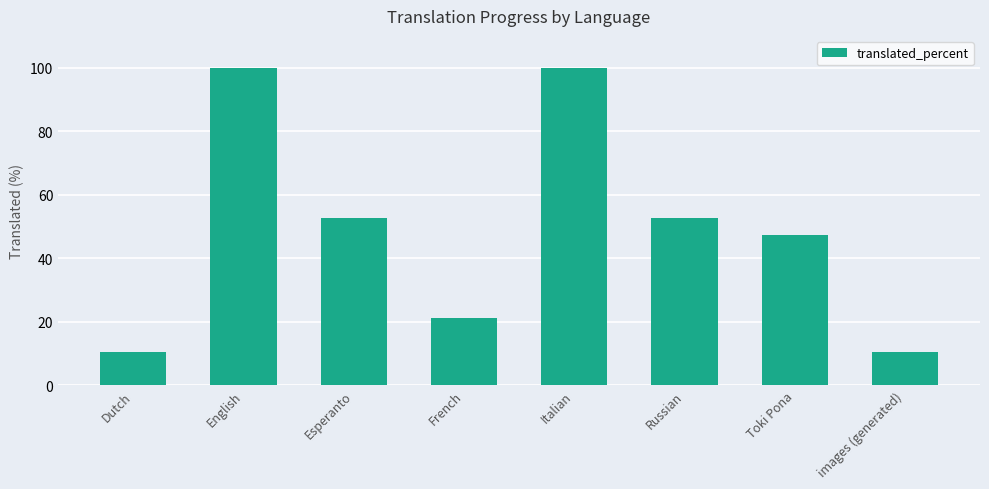

What value does the data have at Italian?

100.0